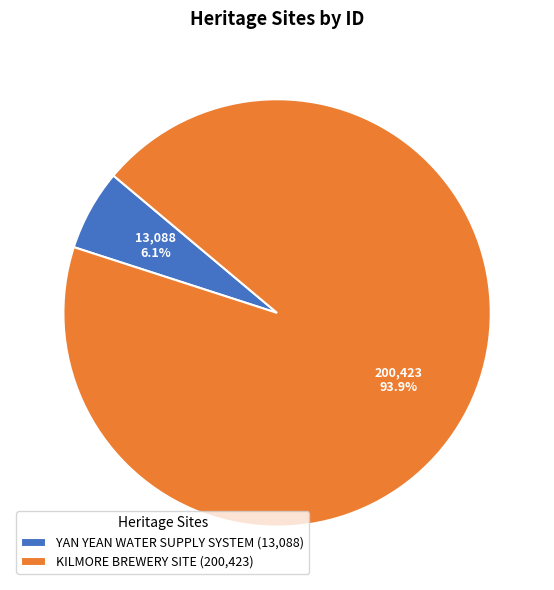

Which slice is the smallest?

YAN YEAN WATER SUPPLY SYSTEM